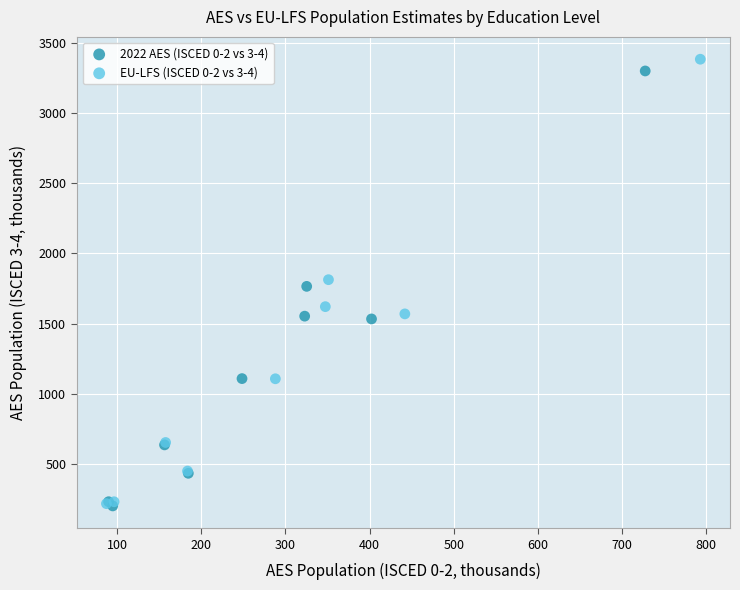

Which series reaches the maximum Y coordinate?

EU-LFS (ISCED 0-2 vs 3-4)